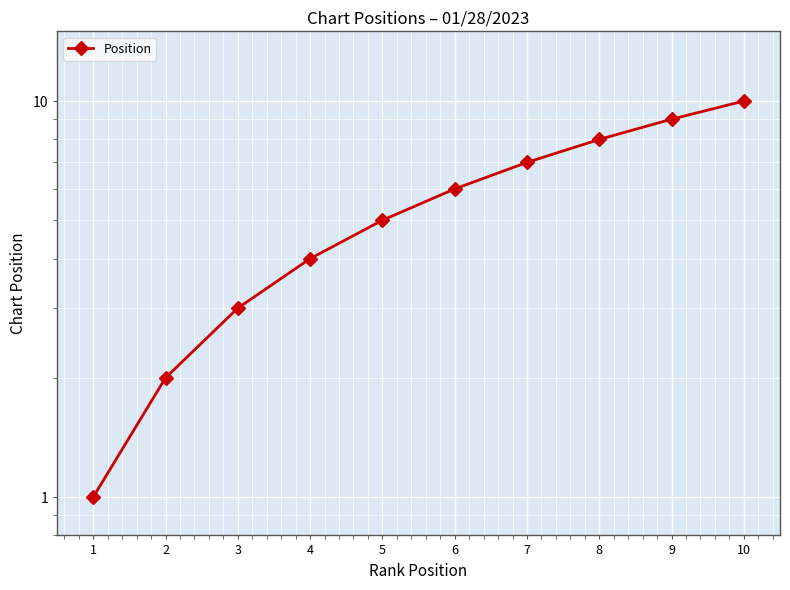

Which has a higher value, 7 or 9?

9